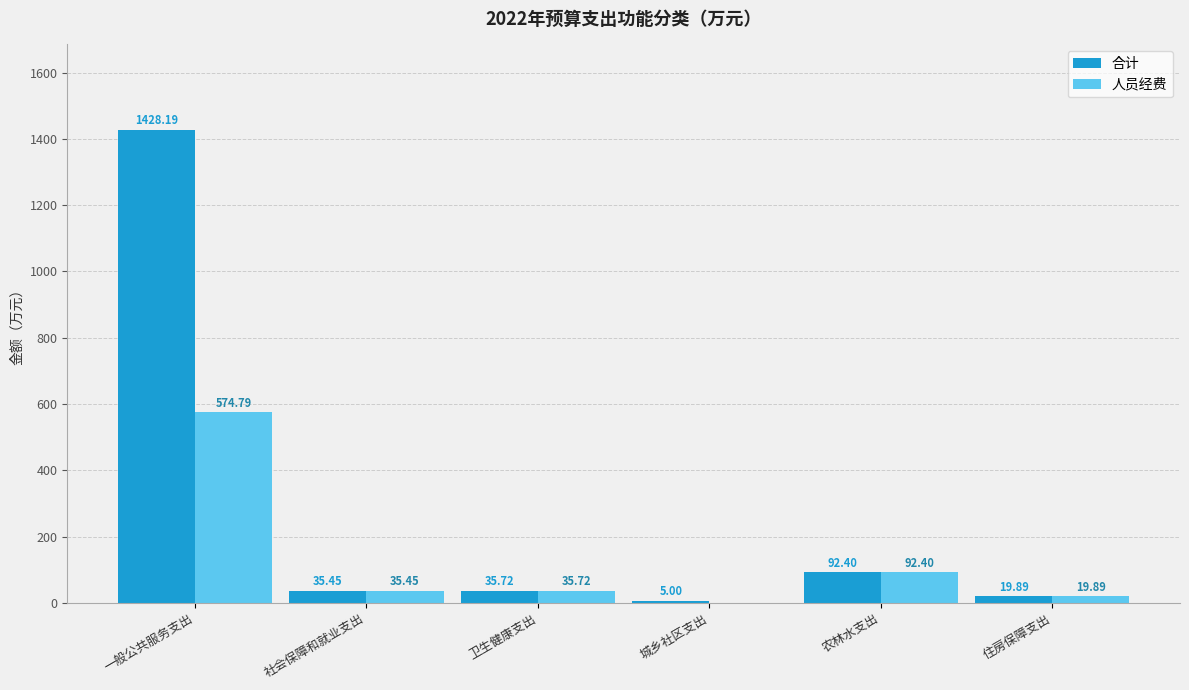

What is the total value across all series at 卫生健康支出?

71.4